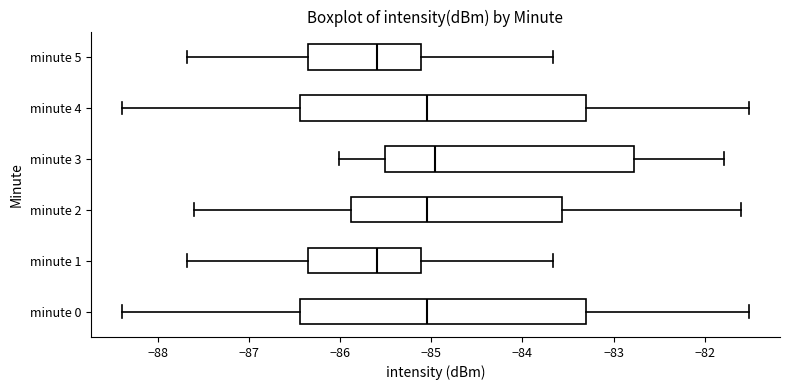

Reading bottom to top, read every box against the x-axis: the position of its median line, the range the box covers, and the ends of its whiskers. The values are not printed on the chart, so give them approximately, as read against the axis.

minute 0: median -85.0, box -86.4 to -83.3, whiskers -88.4 to -81.5
minute 1: median -85.6, box -86.4 to -85.1, whiskers -87.7 to -83.7
minute 2: median -85.0, box -85.9 to -83.6, whiskers -87.6 to -81.6
minute 3: median -85.0, box -85.5 to -82.8, whiskers -86.0 to -81.8
minute 4: median -85.0, box -86.4 to -83.3, whiskers -88.4 to -81.5
minute 5: median -85.6, box -86.4 to -85.1, whiskers -87.7 to -83.7